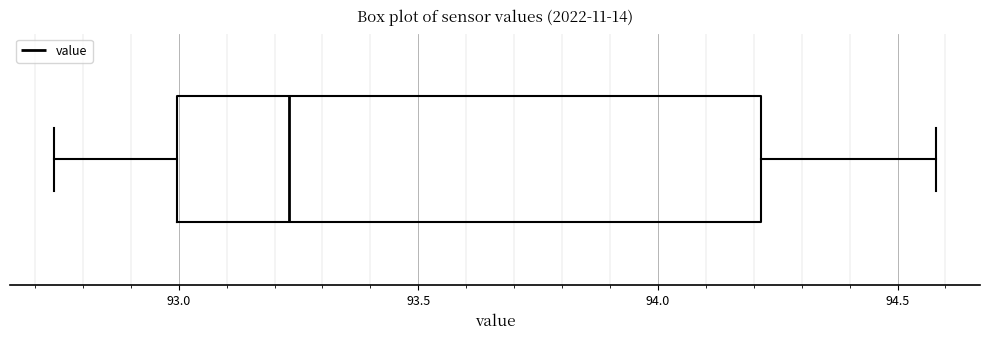

Transcribe this box plot: give where the median line is, the range the box spans, and where the two whiskers end, as read against the x-axis. The values are not printed on the chart, so give them approximately, as read against the axis.

median 93.25, box 93.00 to 94.20, whiskers 92.75 to 94.60